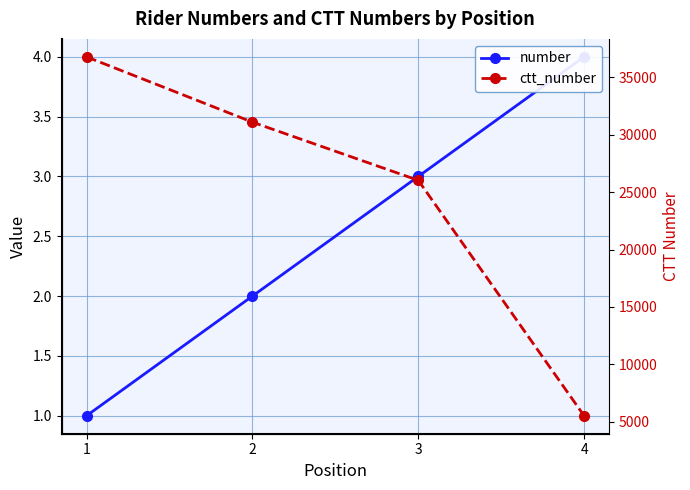

Count the number of categories in the chart.

4